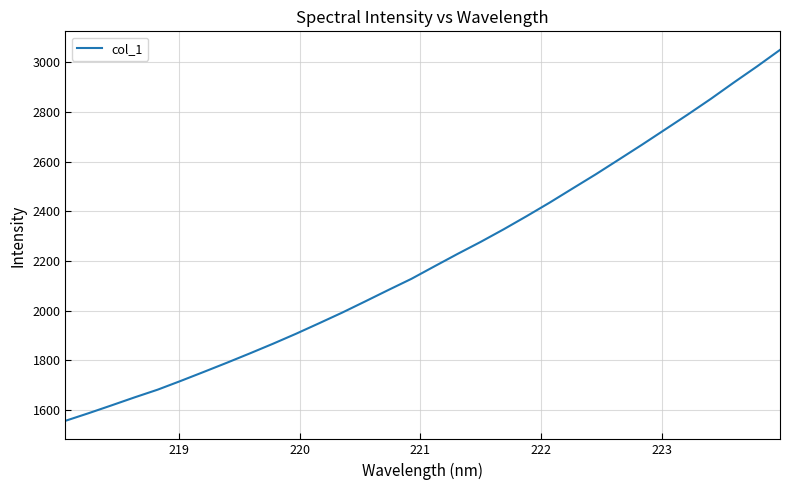

What is the smallest value displayed?

1556.5